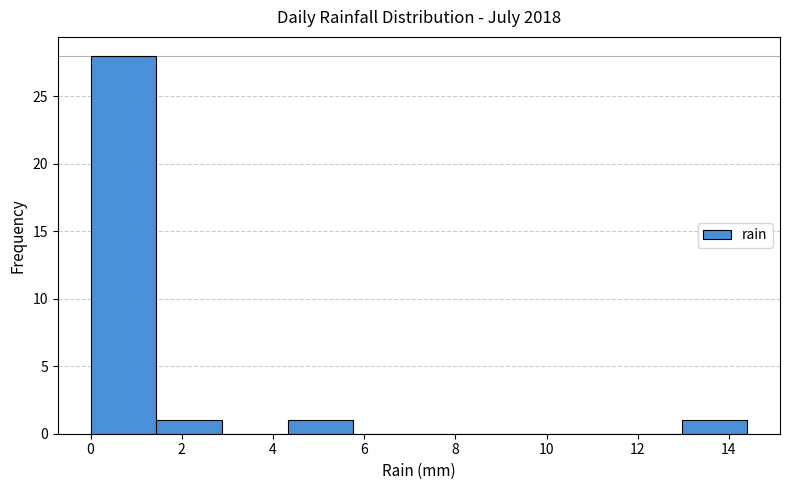

Which range on the x-axis has the tallest bar?

0.00 to 1.44